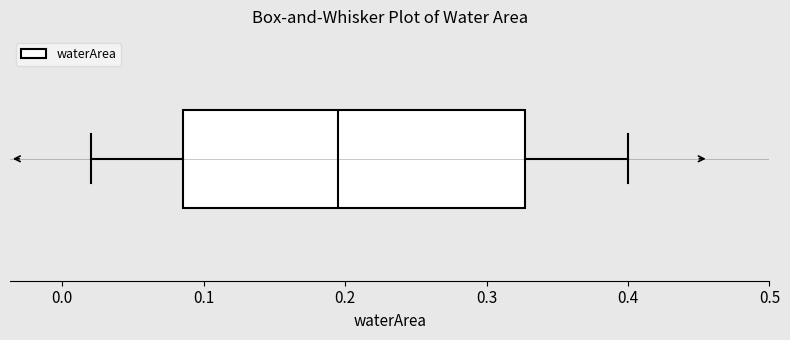

Read this box plot against the x-axis: the position of the median line, the range covered by the box, and the ends of both whiskers. The values are not printed on the chart, so give them approximately, as read against the axis.

median 0.20, box 0.09 to 0.33, whiskers 0.02 to 0.40